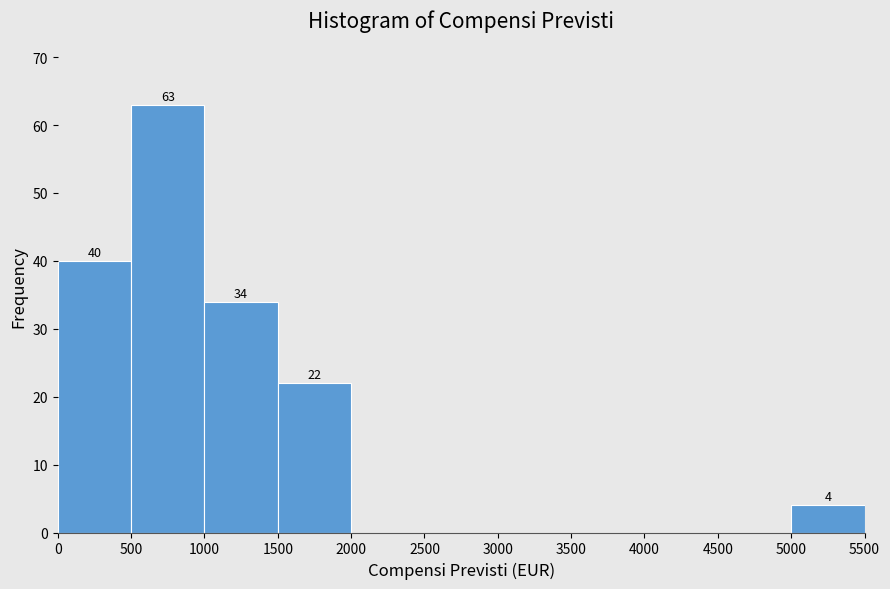

Which range on the x-axis has the tallest bar?

500 to 1000